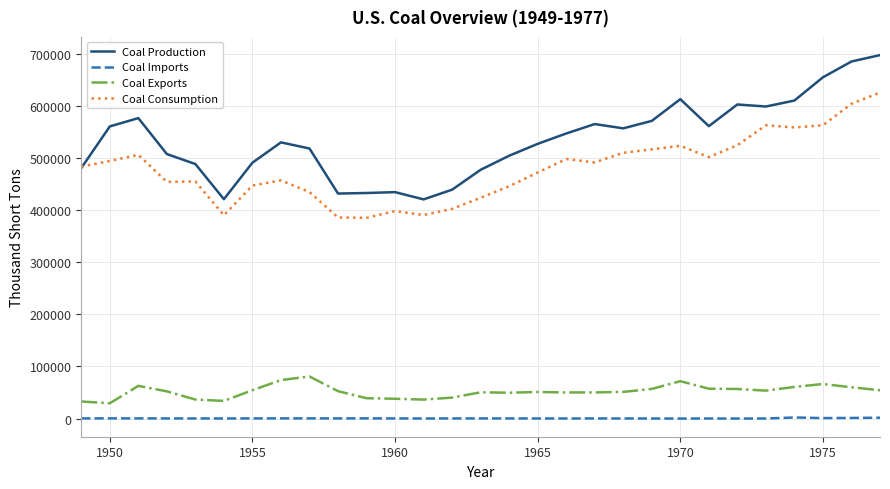

Is this an area chart (filled region under the line)?

No